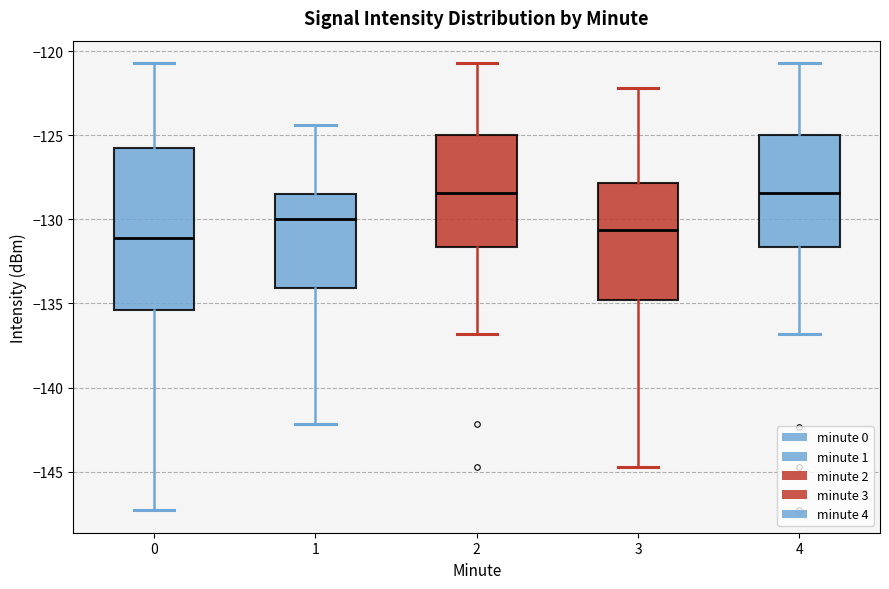

Where is the lower edge of the box at x = 1 on the y-axis? The values are not printed on the chart, so give them approximately, as read against the axis.

-134.0